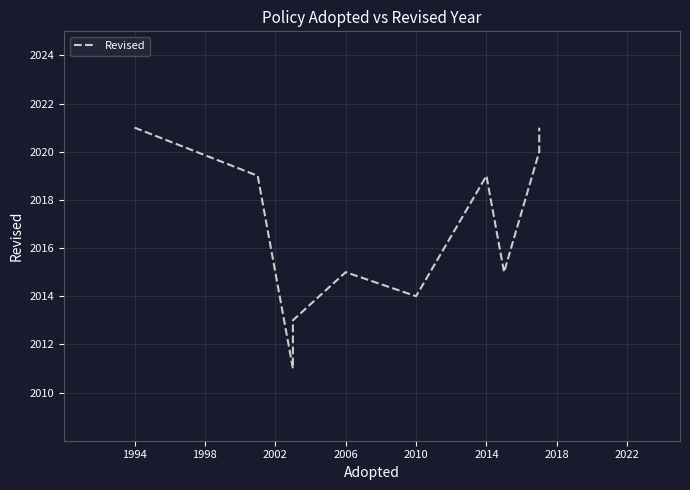

What is the average value?

2017